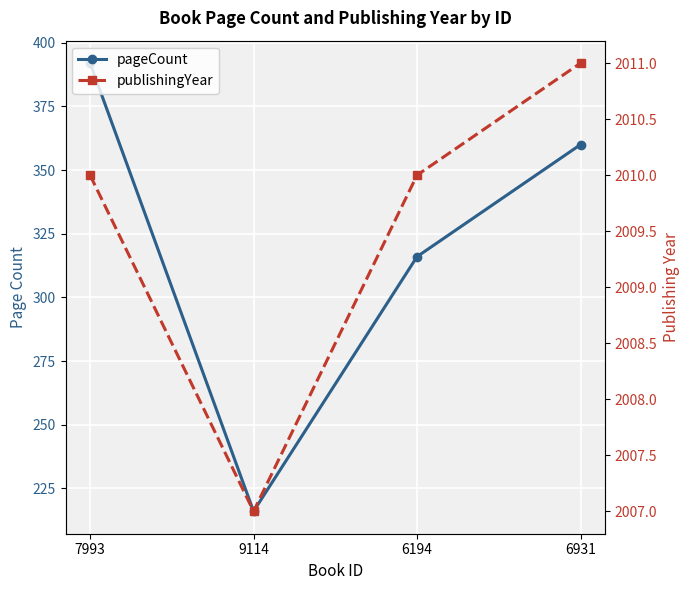

What are all the series names shown in the legend?

pageCount, publishingYear